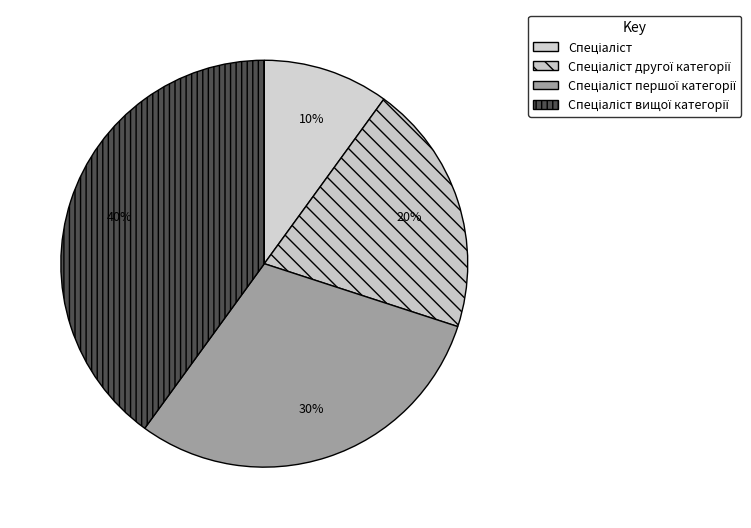

How many slices are in this pie chart?

4